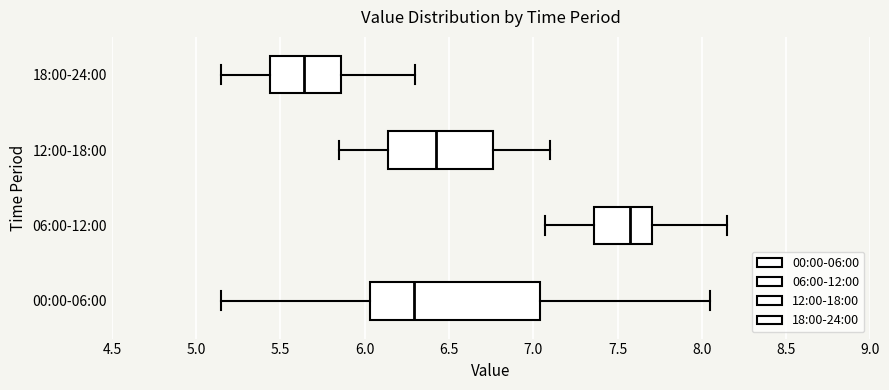

Reading bottom to top, transcribe this box plot: for each box, give where its median line is, the range the box spans, and where its two whiskers end, as read against the x-axis. The values are not printed on the chart, so give them approximately, as read against the axis.

00:00-06:00: median 6.30, box 6.05 to 7.05, whiskers 5.15 to 8.05
06:00-12:00: median 7.60, box 7.35 to 7.70, whiskers 7.05 to 8.15
12:00-18:00: median 6.45, box 6.15 to 6.75, whiskers 5.85 to 7.10
18:00-24:00: median 5.65, box 5.45 to 5.85, whiskers 5.15 to 6.30